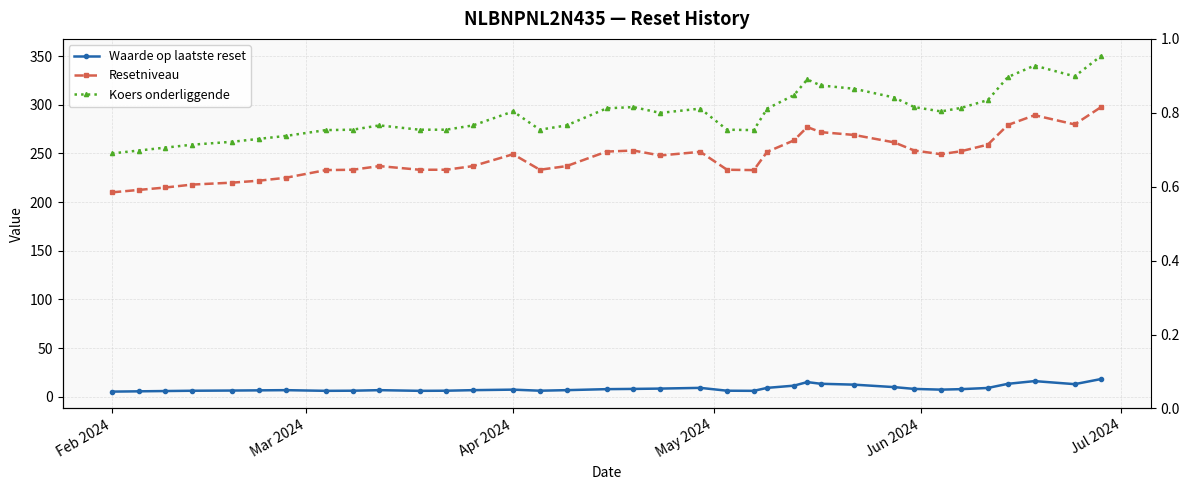

What is the smallest value displayed?

5.2